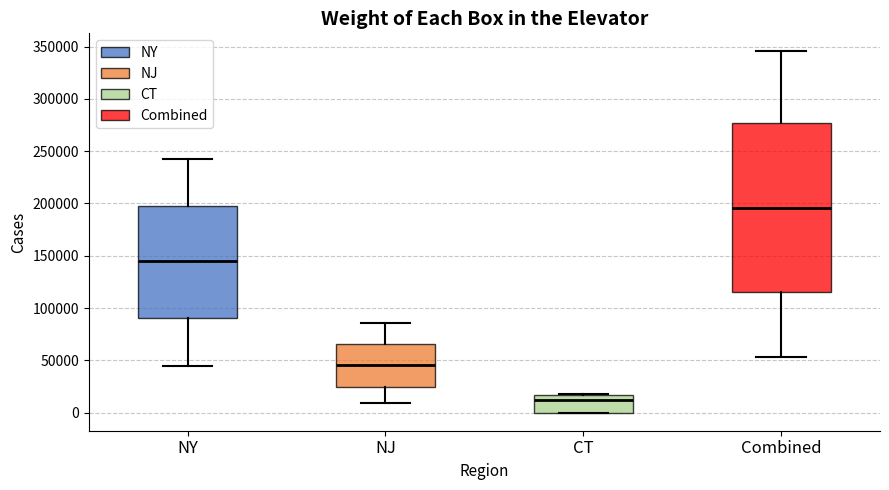

Reading left to right, read every box against the y-axis: the position of its median line, the range the box covers, and the ends of its whiskers. The values are not printed on the chart, so give them approximately, as read against the axis.

NY: median 145000, box 90000 to 200000, whiskers 45000 to 245000
NJ: median 45000, box 25000 to 65000, whiskers 10000 to 85000
CT: median 10000, box 0 to 15000, whiskers 0 to 20000
Combined: median 195000, box 115000 to 275000, whiskers 55000 to 345000